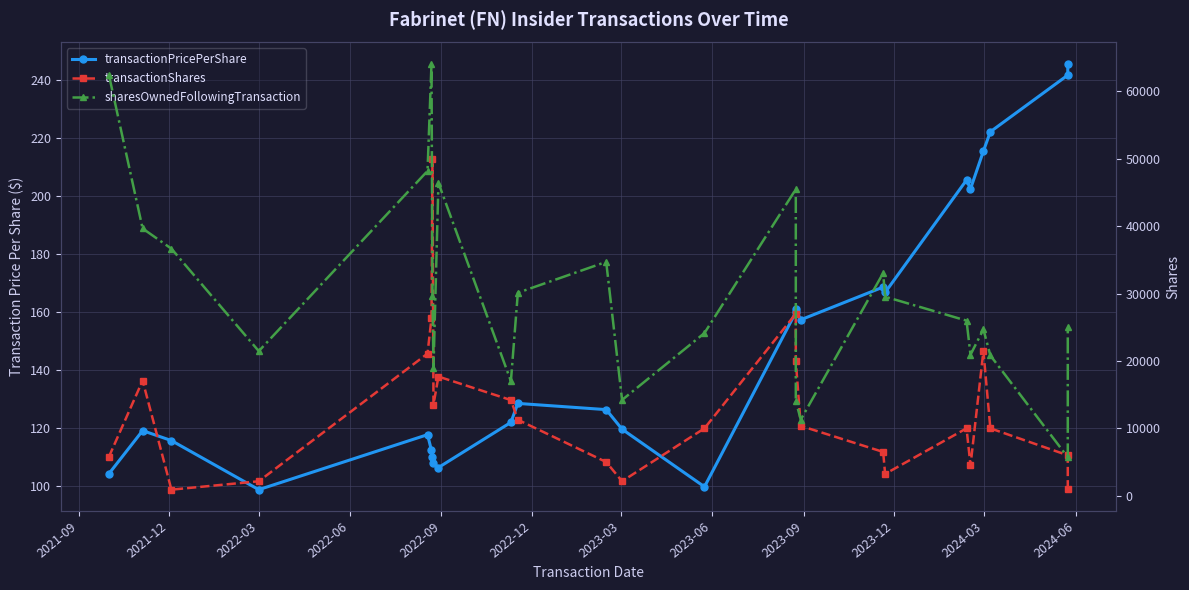

Rank the series at 2021-09 from lowest to highest value.

transactionPricePerShare, transactionShares, sharesOwnedFollowingTransaction